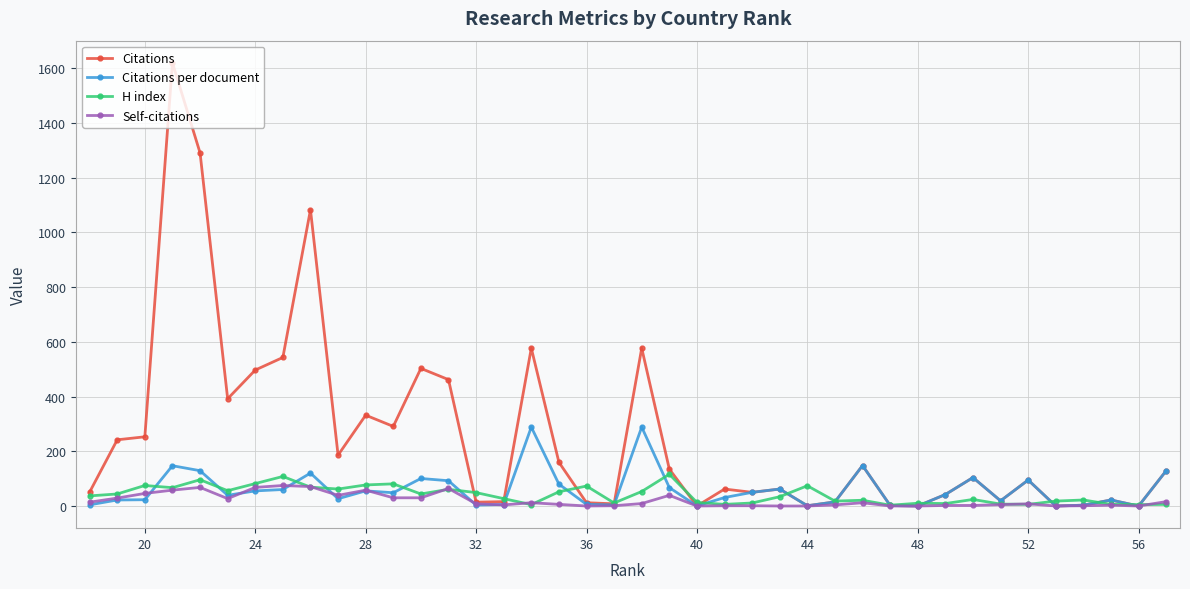

What is the greatest value displayed?

1620.0